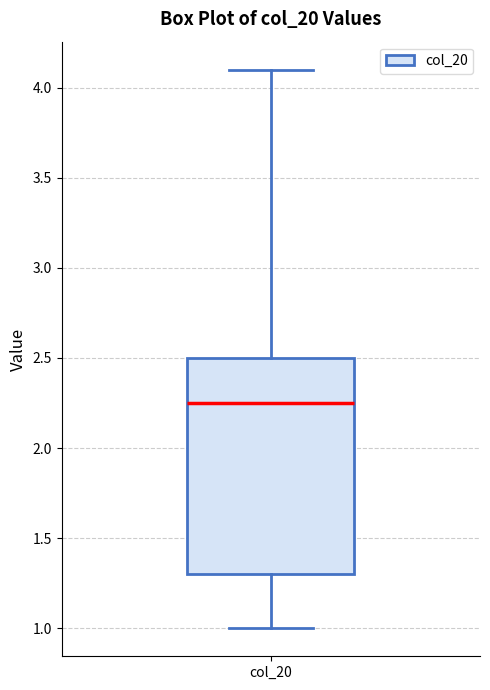

Where is the lower edge of the box for col_20 on the y-axis? The values are not printed on the chart, so give them approximately, as read against the axis.

1.30